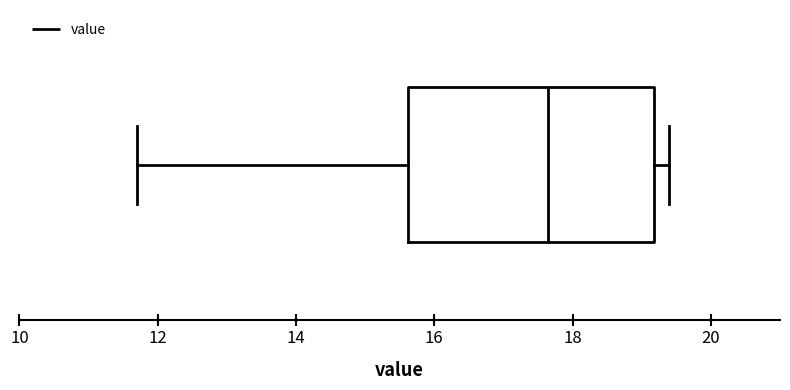

Transcribe this box plot: give where the median line is, the range the box spans, and where the two whiskers end, as read against the x-axis. The values are not printed on the chart, so give them approximately, as read against the axis.

median 17.6, box 15.6 to 19.2, whiskers 11.8 to 19.4